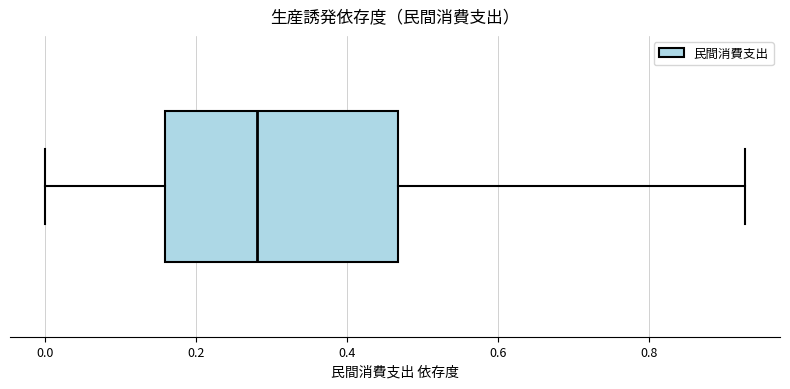

Read this box plot against the x-axis: the position of the median line, the range covered by the box, and the ends of both whiskers. The values are not printed on the chart, so give them approximately, as read against the axis.

median 0.28, box 0.16 to 0.46, whiskers 0.00 to 0.92